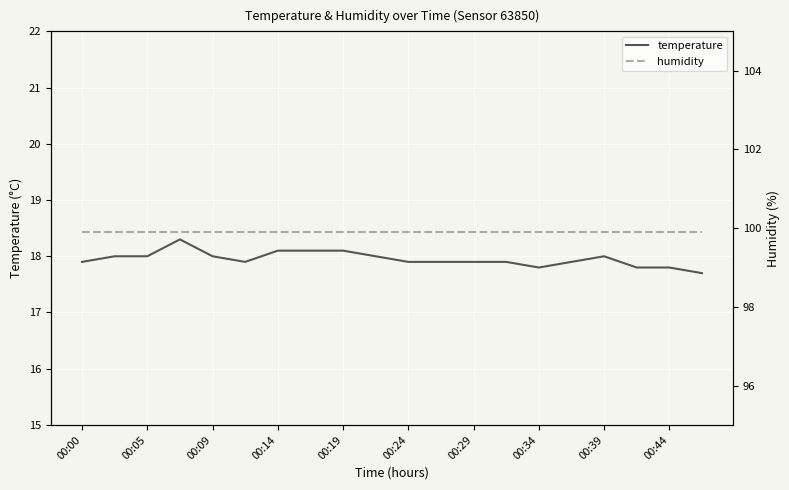

What is the maximum value for temperature?

18.3